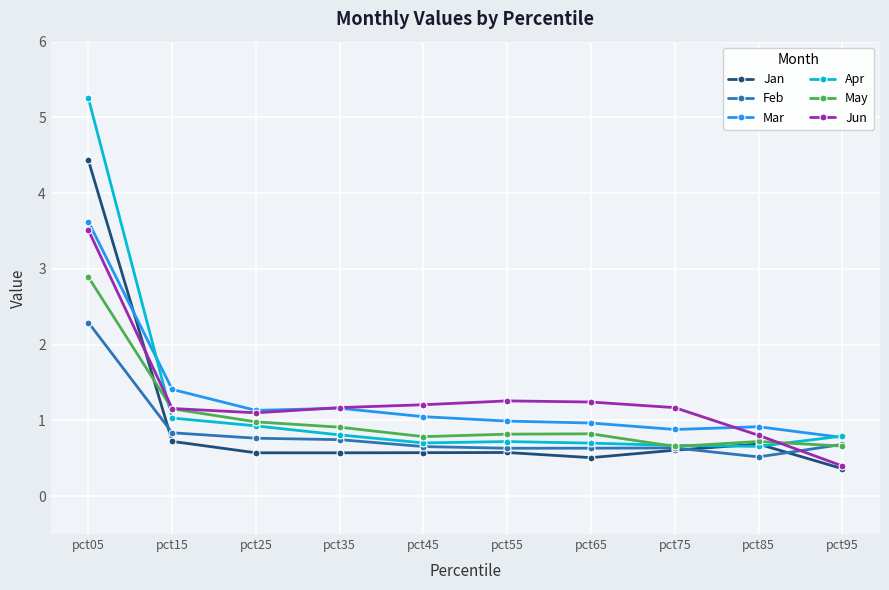

What is the minimum value shown in the chart?

0.4